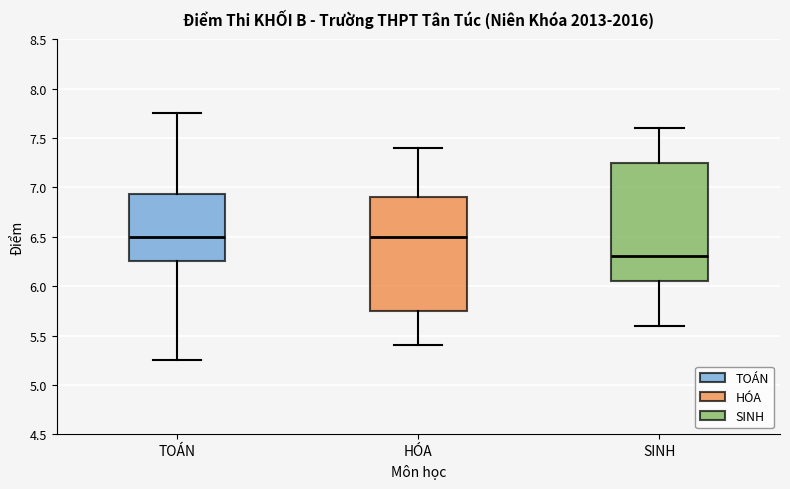

Reading left to right, read every box against the y-axis: the position of its median line, the range the box covers, and the ends of its whiskers. The values are not printed on the chart, so give them approximately, as read against the axis.

TOÁN: median 6.50, box 6.25 to 6.95, whiskers 5.25 to 7.75
HÓA: median 6.50, box 5.75 to 6.90, whiskers 5.40 to 7.40
SINH: median 6.30, box 6.05 to 7.25, whiskers 5.60 to 7.60